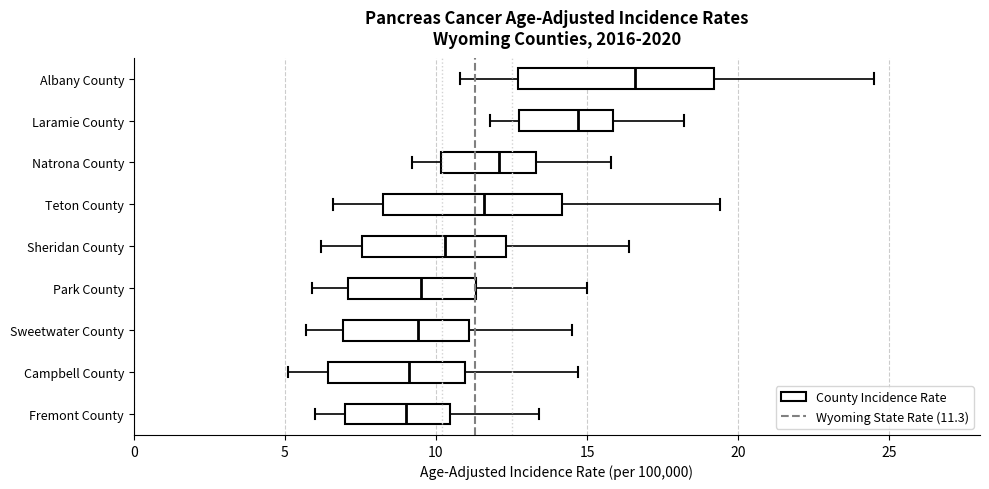

Which box has the furthest to the right median line?

Albany County